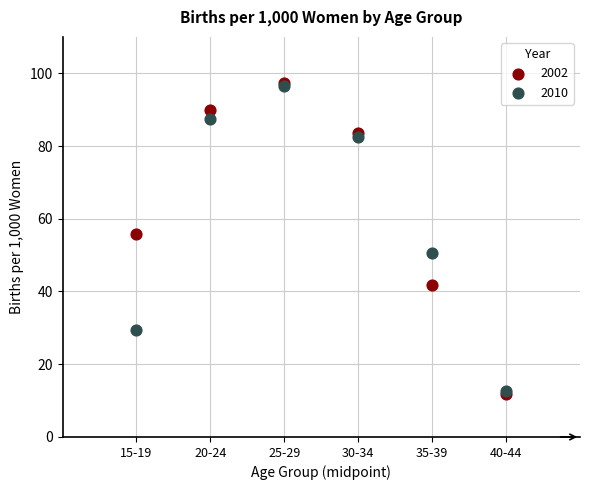

What are all the series names shown in the legend?

2002, 2010